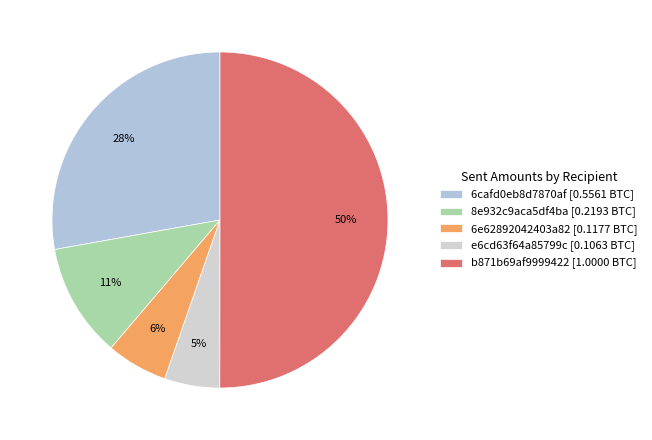

Rank the categories by value from highest to lowest.

b871b69af9999422, 6cafd0eb8d7870af, 8e932c9aca5df4ba, 6e62892042403a82, e6cd63f64a85799c